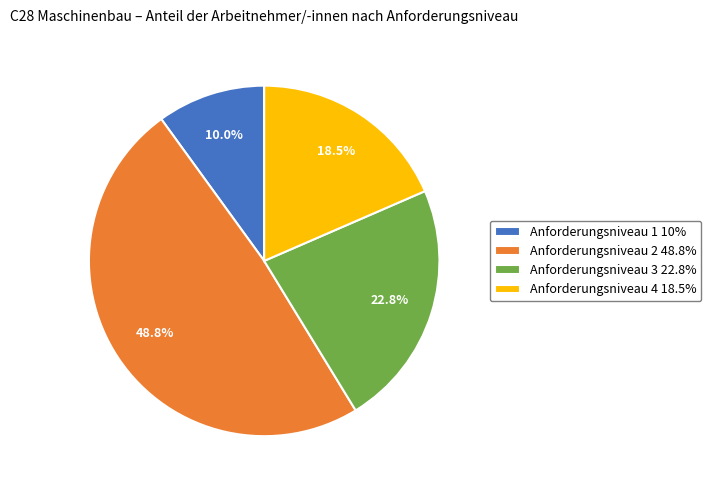

To the nearest percent, what is the difference between the Anforderungsniveau 1 and Anforderungsniveau 2 slice percentages?

39%